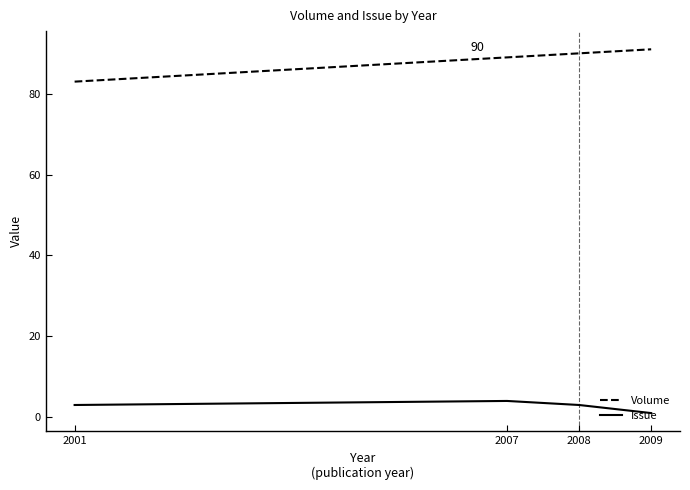

Does the chart have visible grid lines?

No